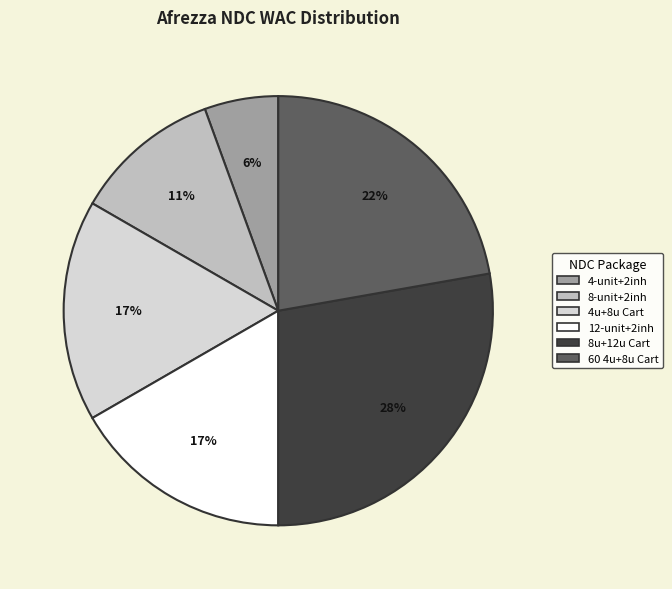

To the nearest percent, what is the difference between the largest and smallest slice percentages?

22%